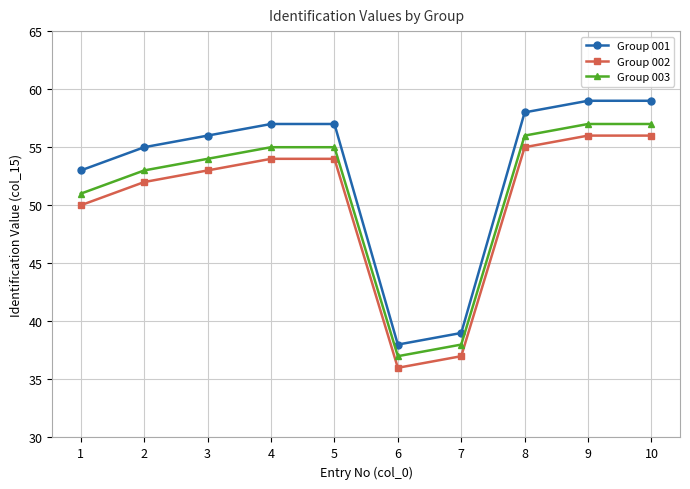

What is the average value of the Group 001 series?

53